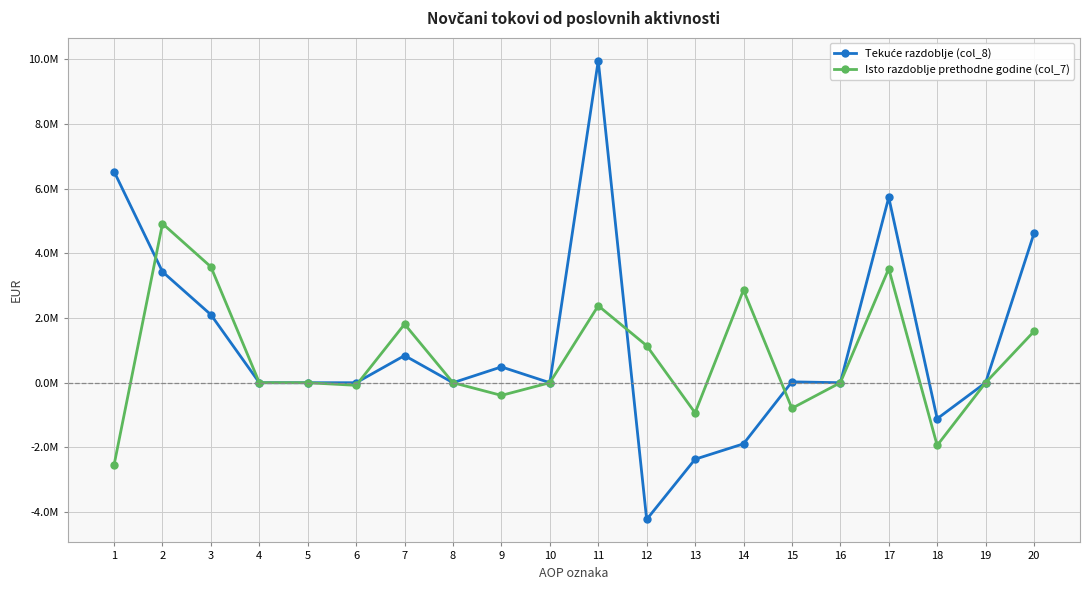

Rank the categories by Isto razdoblje prethodne godine (col_7) value from lowest to highest.

1, 18, 13, 15, 9, 6, 5, 4, 8, 10, 16, 19, 12, 20, 7, 11, 14, 17, 3, 2